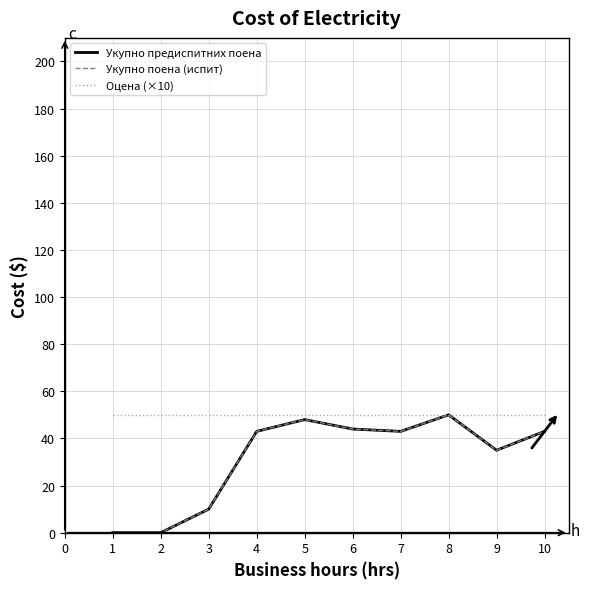

Reading left to right, what are all the values shown in this chart?

Укупно предиспитних поена: 0	0	10	43	48	44	43	50	35	43
Укупно поена (испит): 0	0	10	43	48	44	43	50	35	43
Оцена (×10): 50	50	50	50	50	50	50	50	50	50